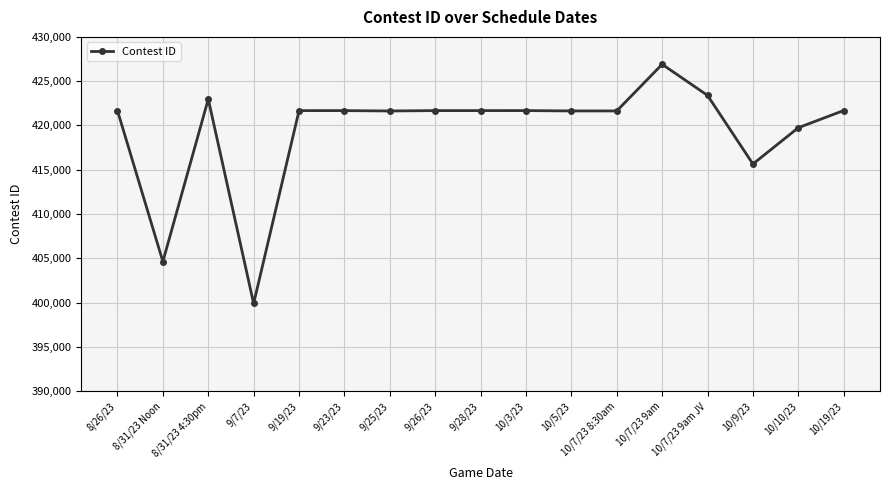

What is the average value?

419402